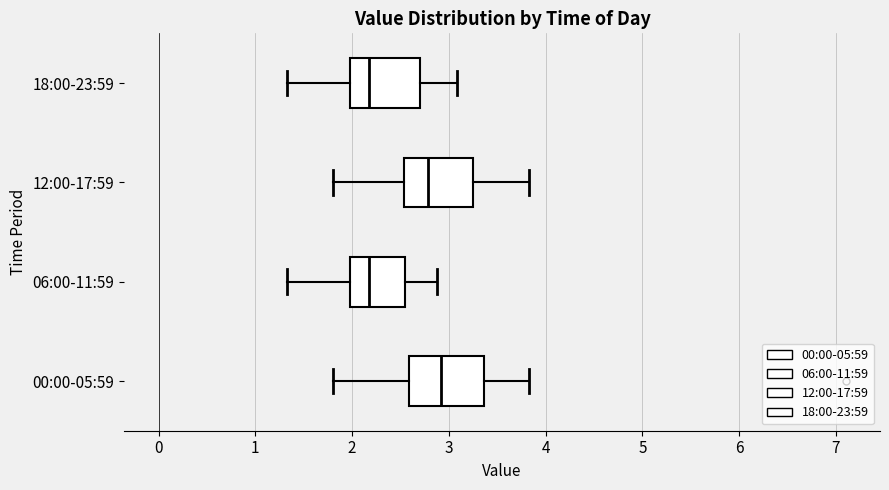

Where does the right whisker of the box for 06:00-11:59 end on the x-axis? The values are not printed on the chart, so give them approximately, as read against the axis.

2.9